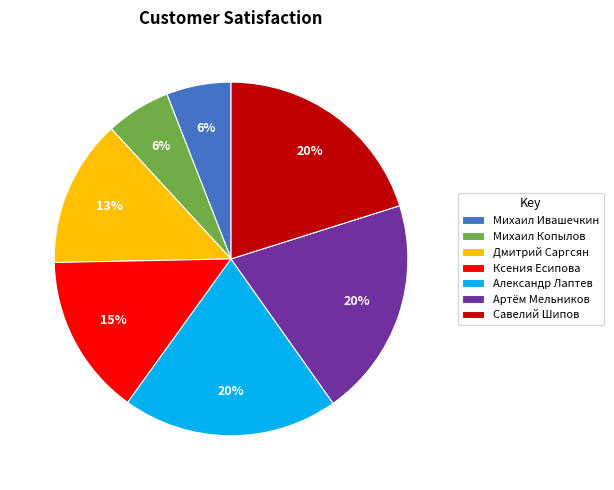

Do Дмитрий Саргсян and Савелий Шипов together represent more than half of the pie?

No